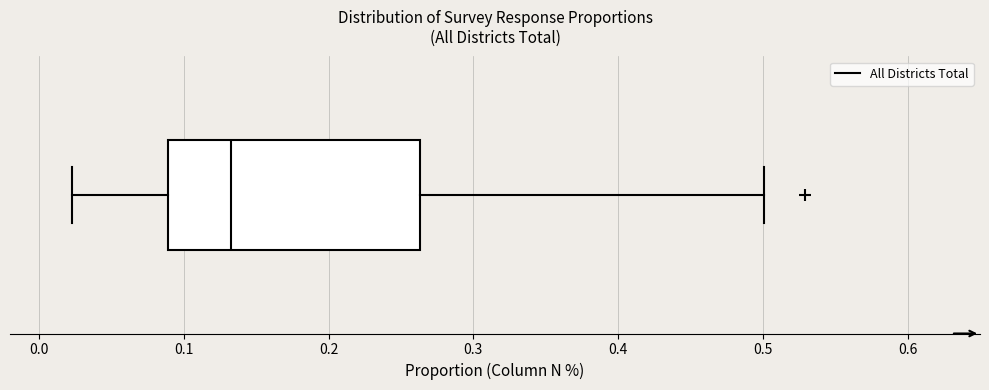

Where does the right whisker of the box end on the x-axis? The values are not printed on the chart, so give them approximately, as read against the axis.

0.50